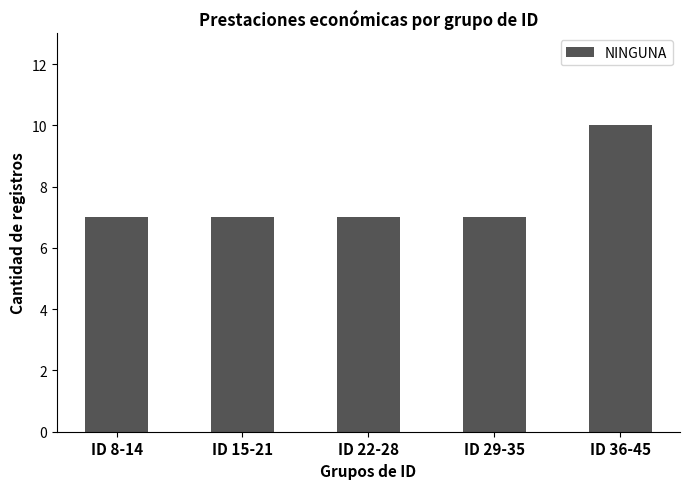

At which category does the chart reach its peak across all series?

ID 36-45